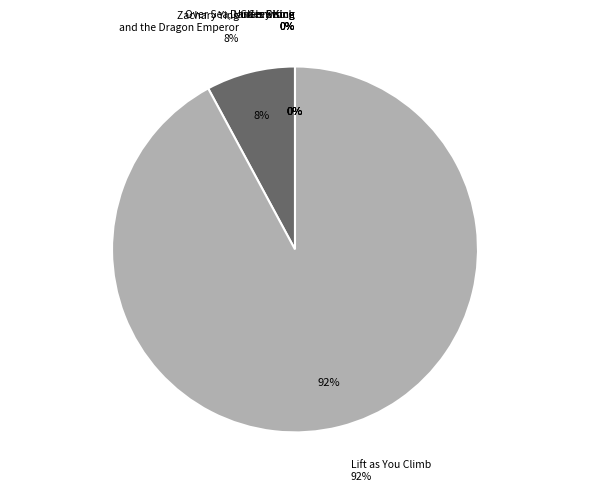

True or false: Zachary Ying and the Dragon Emperor accounts for 8% of the total.

True